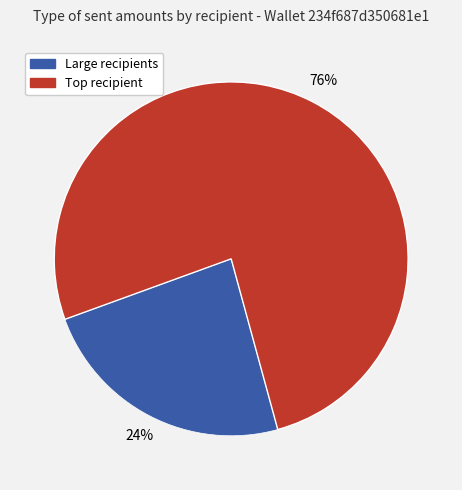

To the nearest percent, what is the average slice percentage?

50%